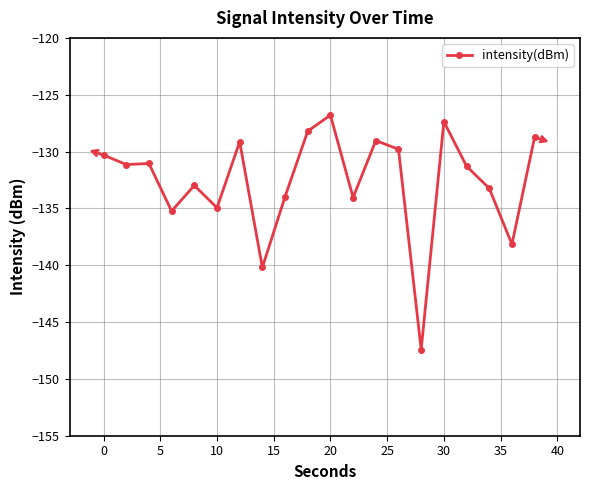

What is the value of the 5th point from the left?

-133.0